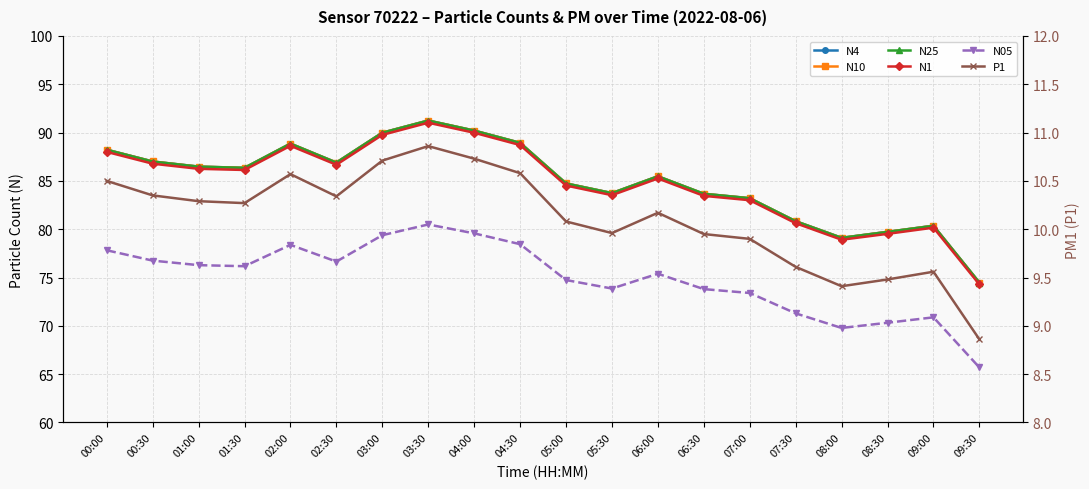

What is the label of the 2nd point from the left?

00:30